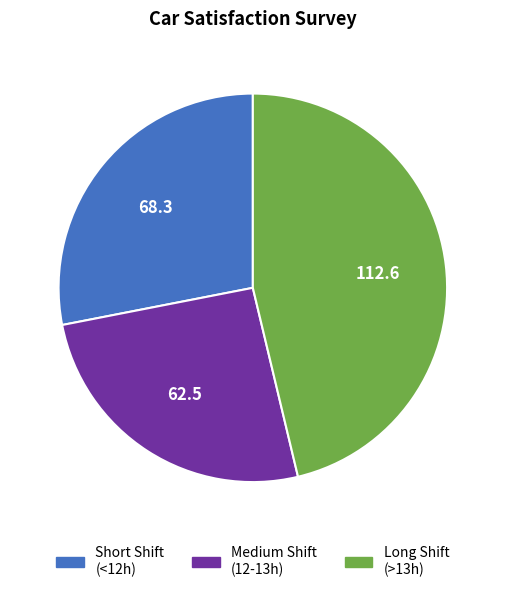

Is there a majority slice in this chart?

No